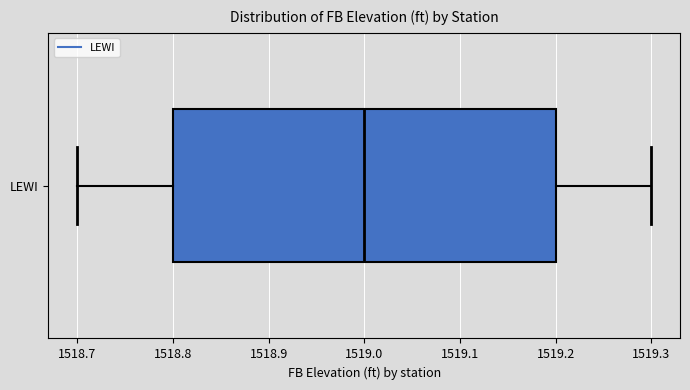

Read this box plot against the x-axis: the position of the median line, the range covered by the box, and the ends of both whiskers. The values are not printed on the chart, so give them approximately, as read against the axis.

median 1519.0, box 1518.8 to 1519.2, whiskers 1518.7 to 1519.3